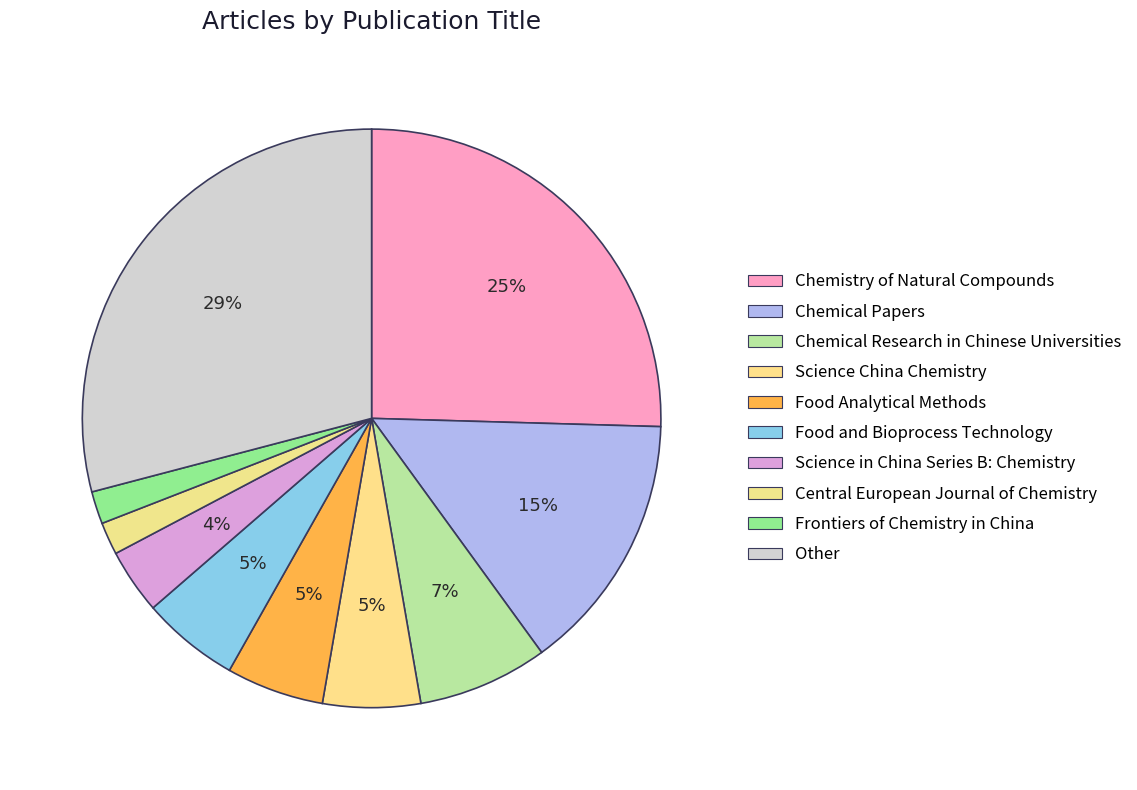

The Frontiers of Chemistry in China slice represents 1% of the pie. True or false?

False